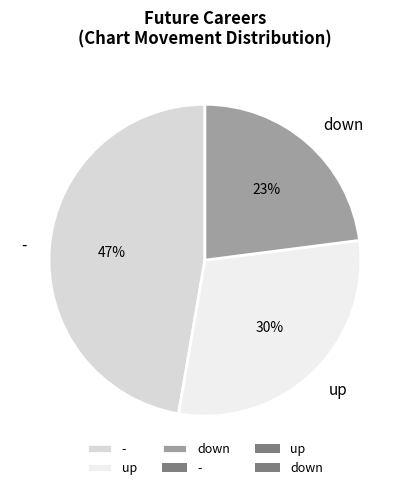

Is there a majority slice in this chart?

No